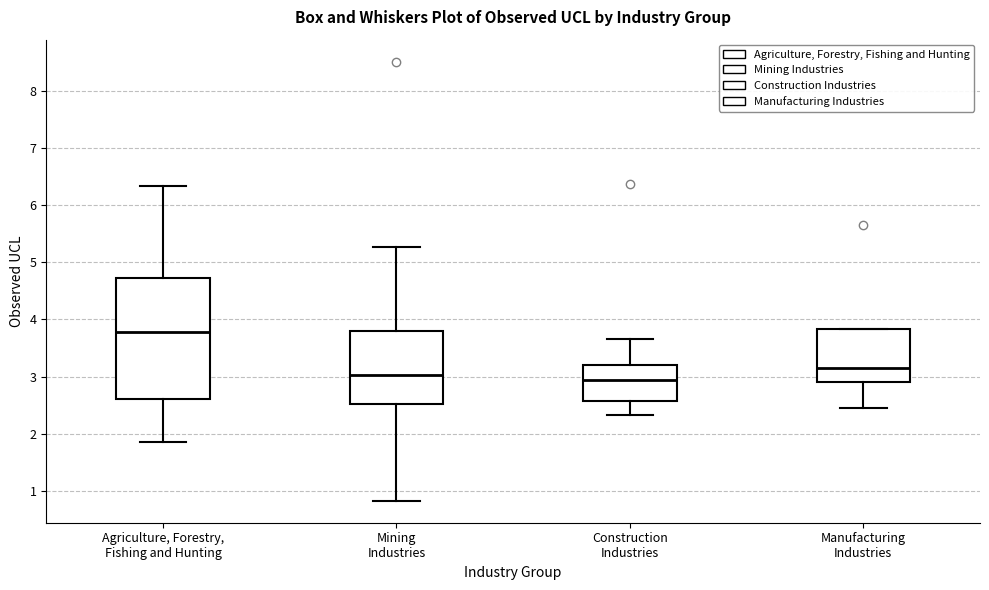

Reading left to right, read every box against the y-axis: the position of its median line, the range the box covers, and the ends of its whiskers. The values are not printed on the chart, so give them approximately, as read against the axis.

Agriculture, Forestry, Fishing and Hunting: median 3.8, box 2.6 to 4.7, whiskers 1.9 to 6.3
Mining Industries: median 3.0, box 2.5 to 3.8, whiskers 0.8 to 5.3
Construction Industries: median 2.9, box 2.6 to 3.2, whiskers 2.3 to 3.7
Manufacturing Industries: median 3.1, box 2.9 to 3.8, whiskers 2.4 to 3.8